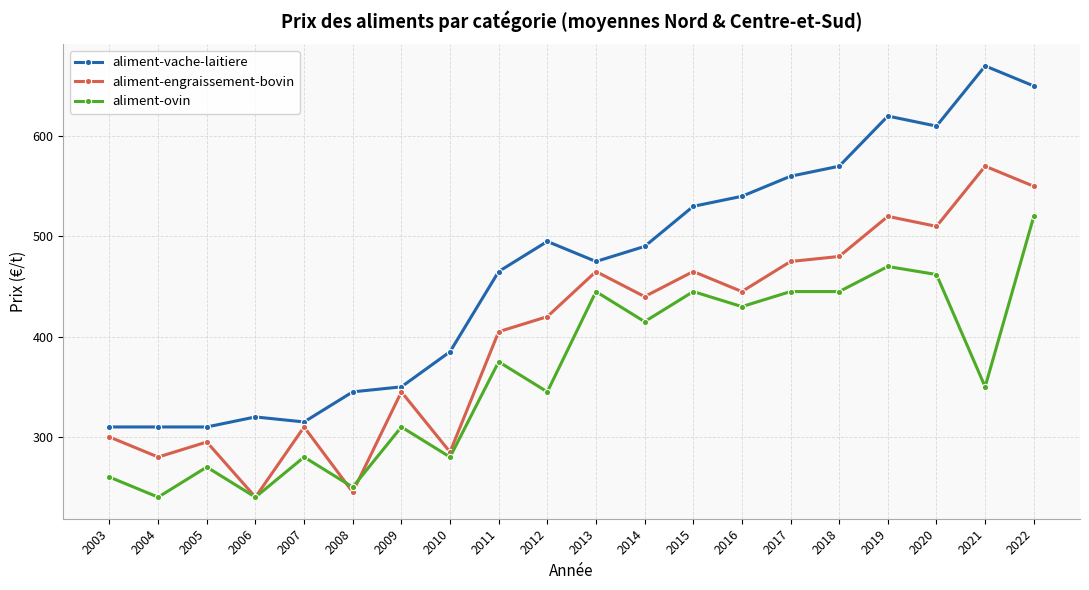

The value of aliment-vache-laitiere at 2018 is 976. True or false?

False